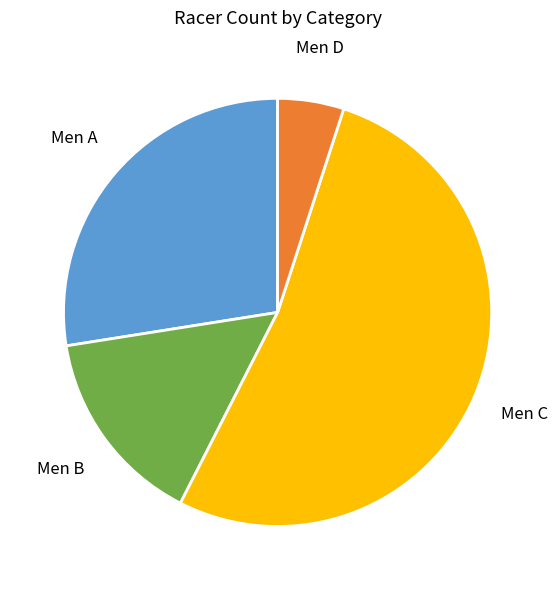

How many slices are in this pie chart?

4